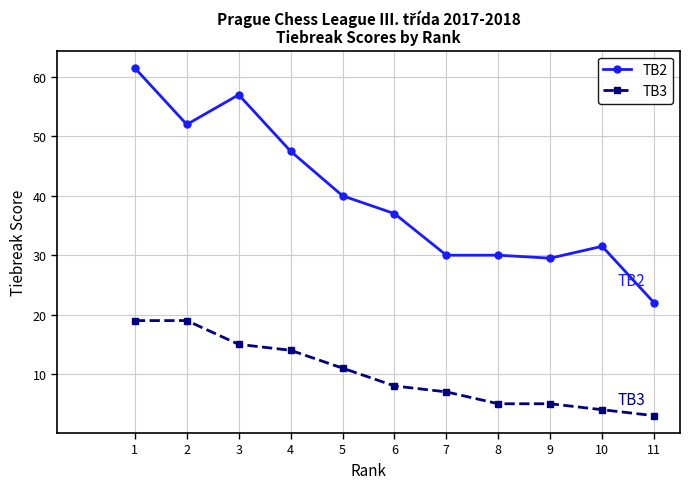

At which label does TB2 first exceed 37?

1